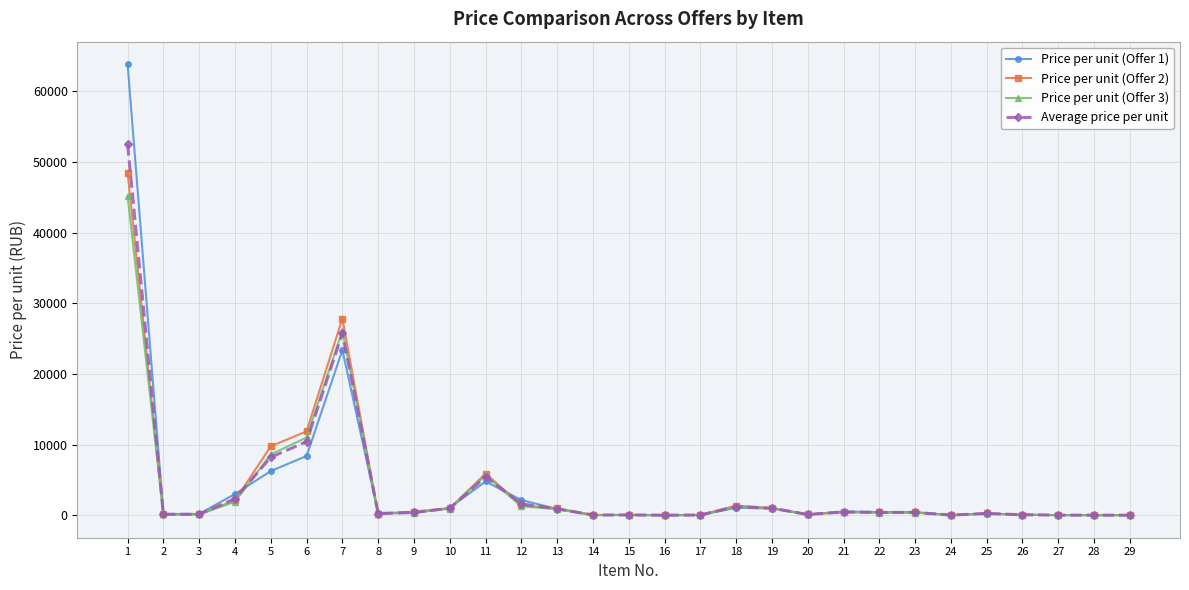

At which label does Average price per unit first exceed 390?

1